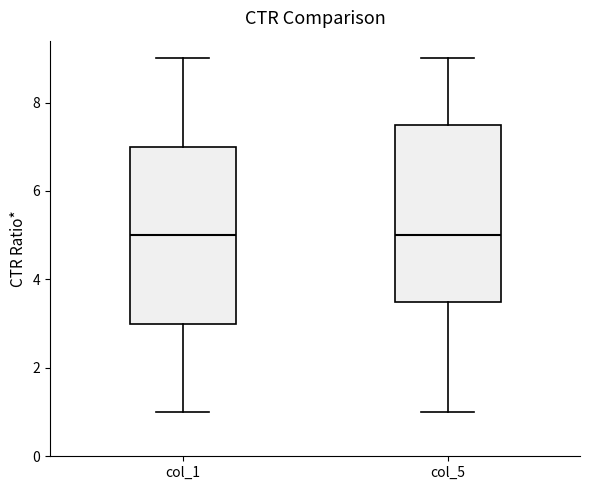

Reading left to right, transcribe this box plot: for each box, give where its median line is, the range the box spans, and where its two whiskers end, as read against the y-axis. The values are not printed on the chart, so give them approximately, as read against the axis.

col_1: median 5.0, box 3.0 to 7.0, whiskers 1.0 to 9.0
col_5: median 5.0, box 3.6 to 7.6, whiskers 1.0 to 9.0